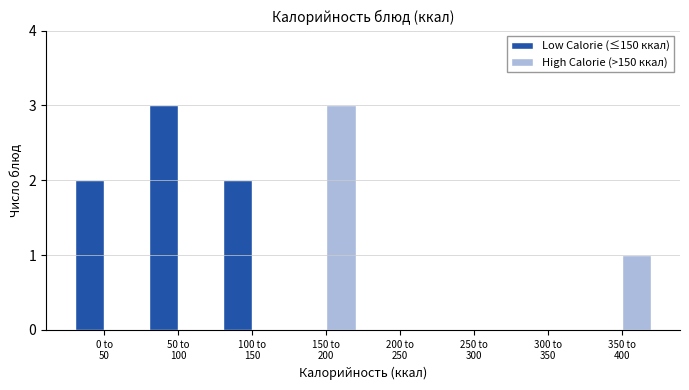

What is the sum of all Low Calorie (≤150 ккал) values?

7